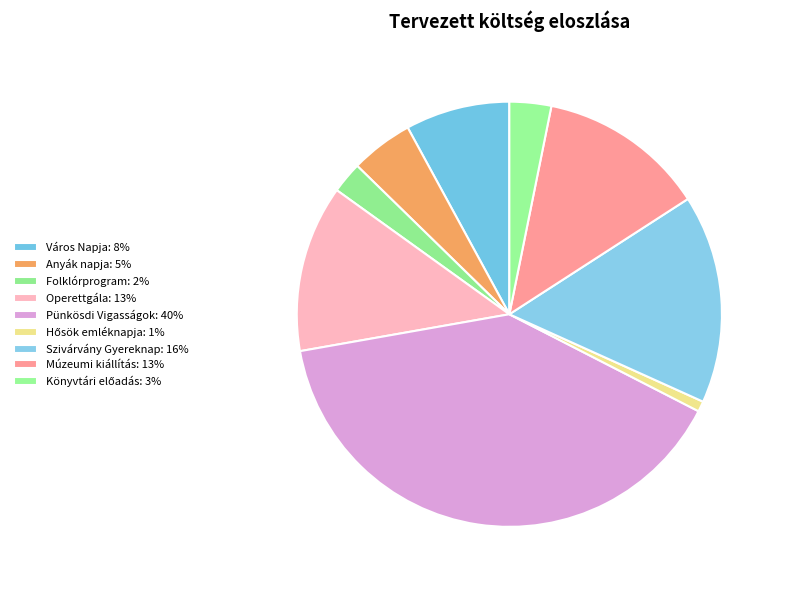

Does any single category account for the majority?

No